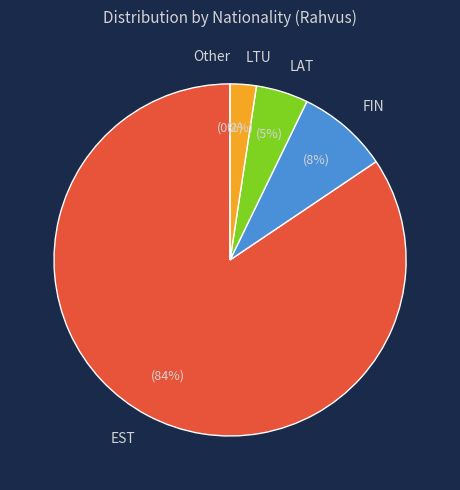

What is the largest slice in the pie chart?

EST